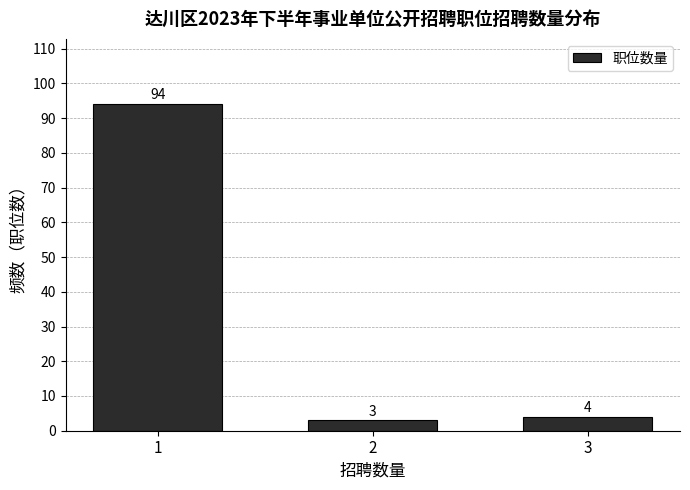

Reading left to right, what are all the values shown in this chart?

1=94	2=3	3=4